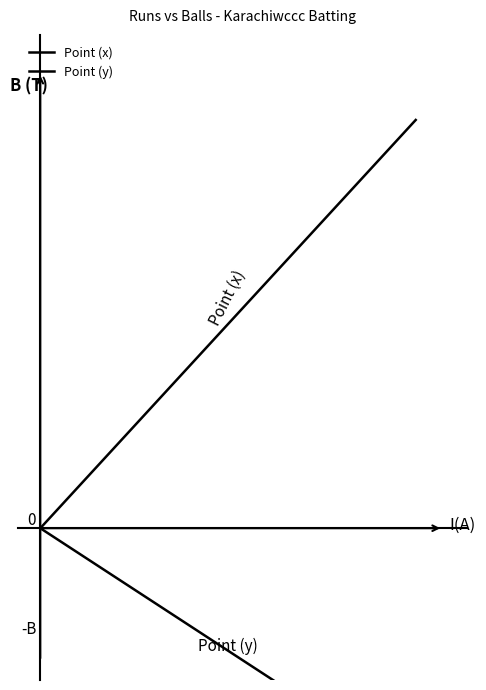

Is it true that Point (y) equals -19.0 at 1?

False